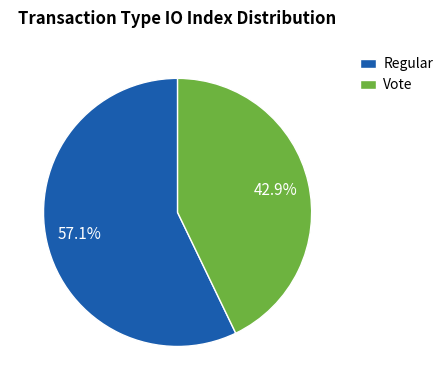

Does any single category account for the majority?

Yes